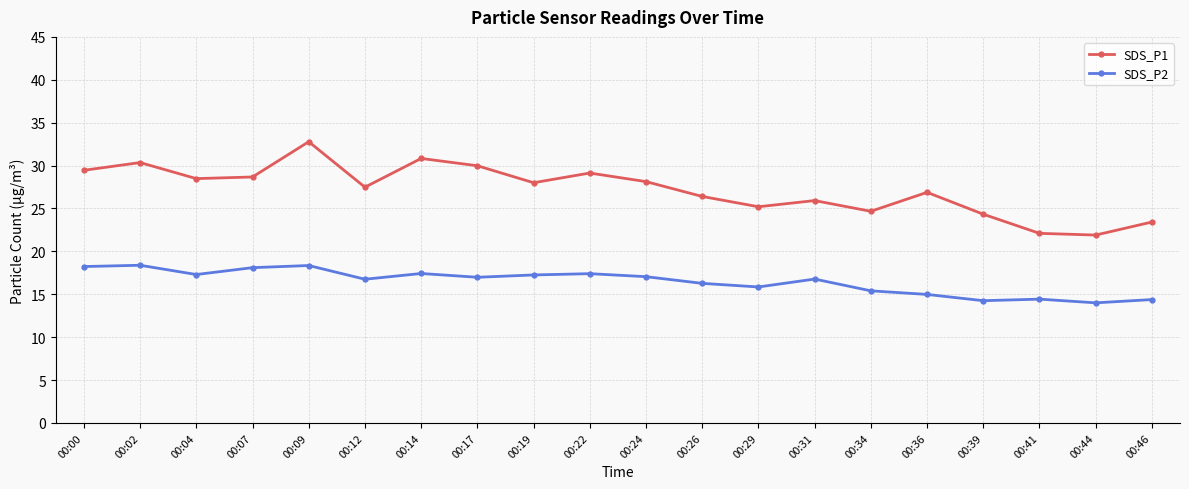

Where does the SDS_P1 series first go above 28?

00:00